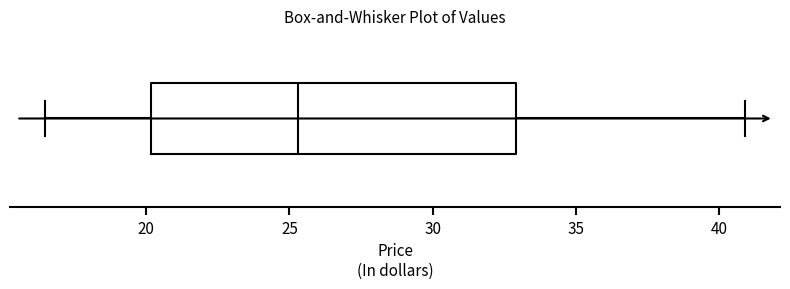

Transcribe this box plot: give where the median line is, the range the box spans, and where the two whiskers end, as read against the x-axis. The values are not printed on the chart, so give them approximately, as read against the axis.

median 25.5, box 20.0 to 33.0, whiskers 16.5 to 41.0